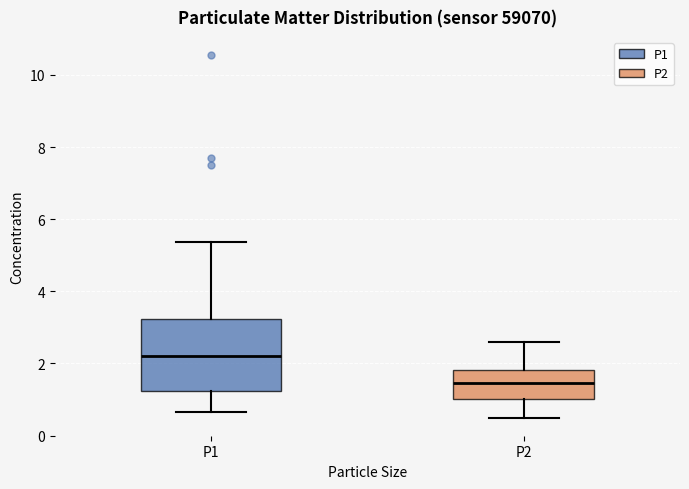

Which box's median line is the lowest?

P2